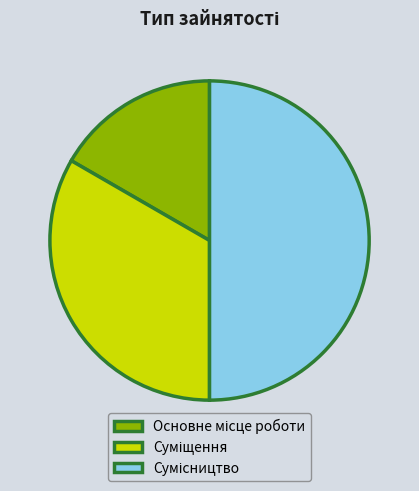

How many slices are in this pie chart?

3